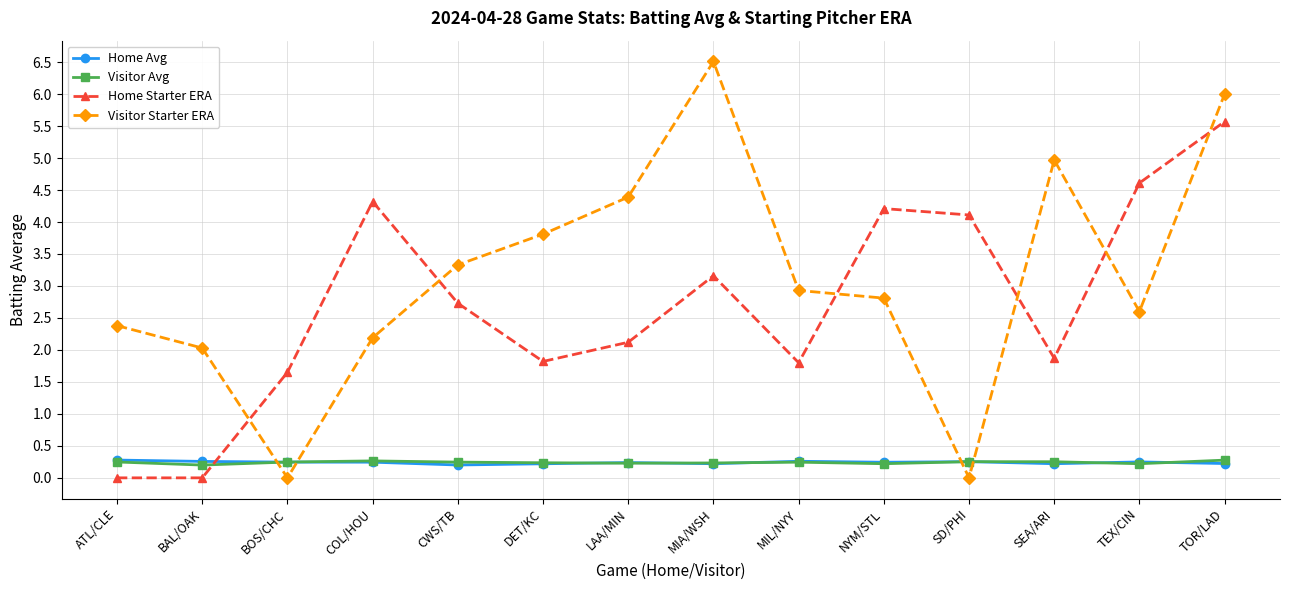

What position from the left is COL/HOU?

4